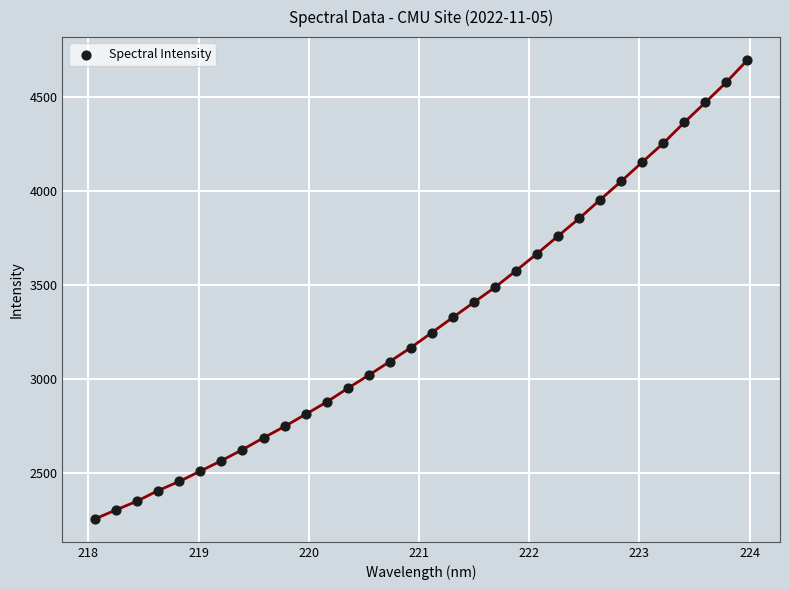

What is the range of X values (max minus min)?

5.9